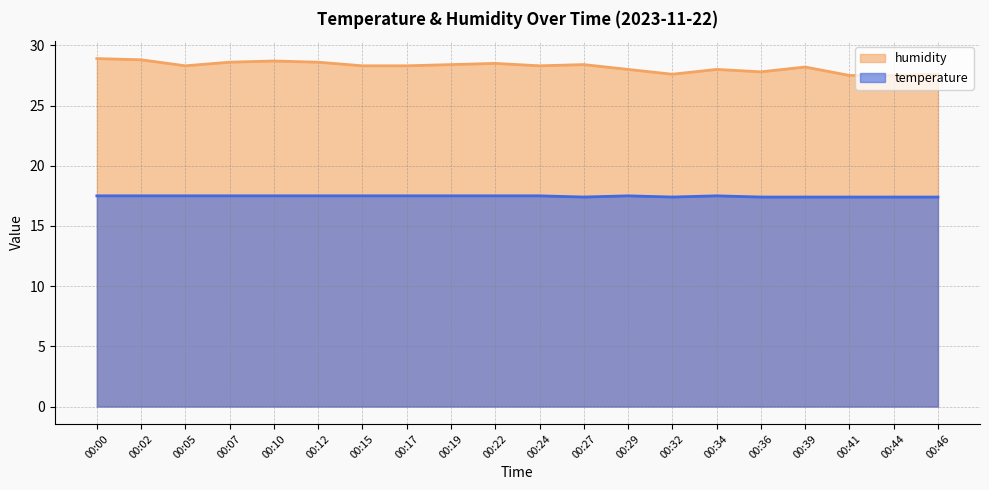

At which label does temperature reach its minimum?

00:27